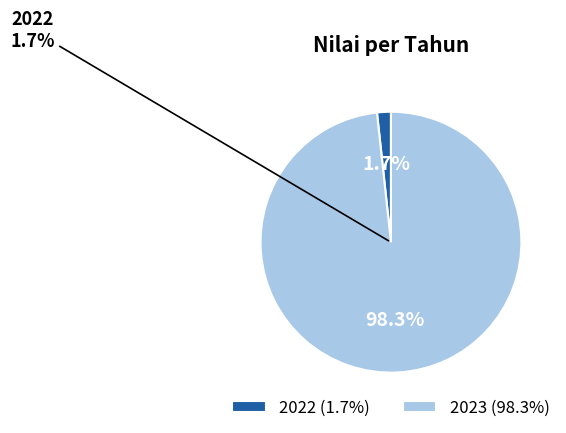

What is the change in value from 2022 to 2023?

+282